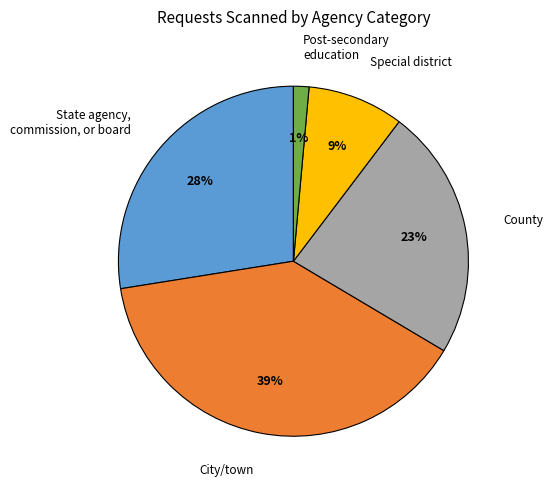

To the nearest percent, what is the average slice percentage?

20%